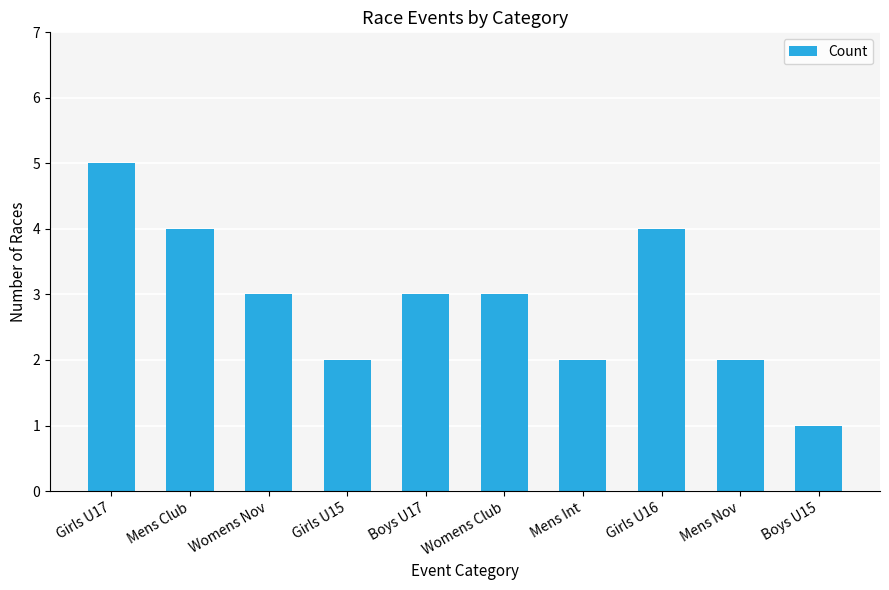

What position from the right is Girls U16?

3